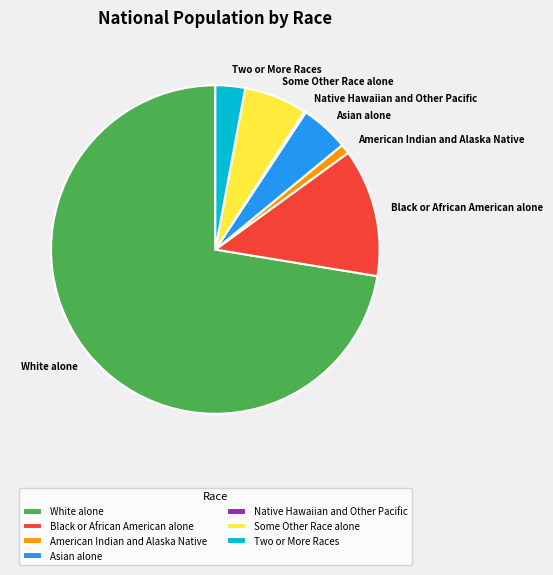

Does White alone represent more than half of the total?

Yes